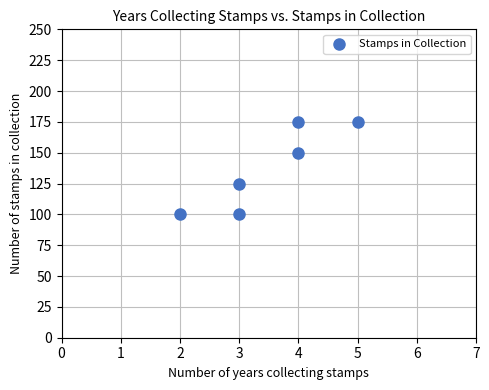

What is the range of Y values (max minus min)?

75